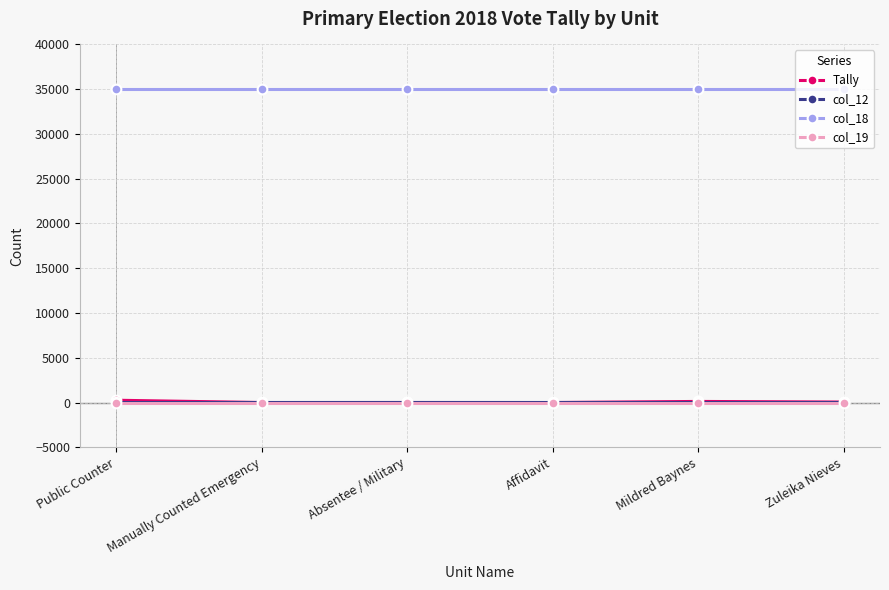

True or false: col_12 has more than 2 interior local peaks.

False